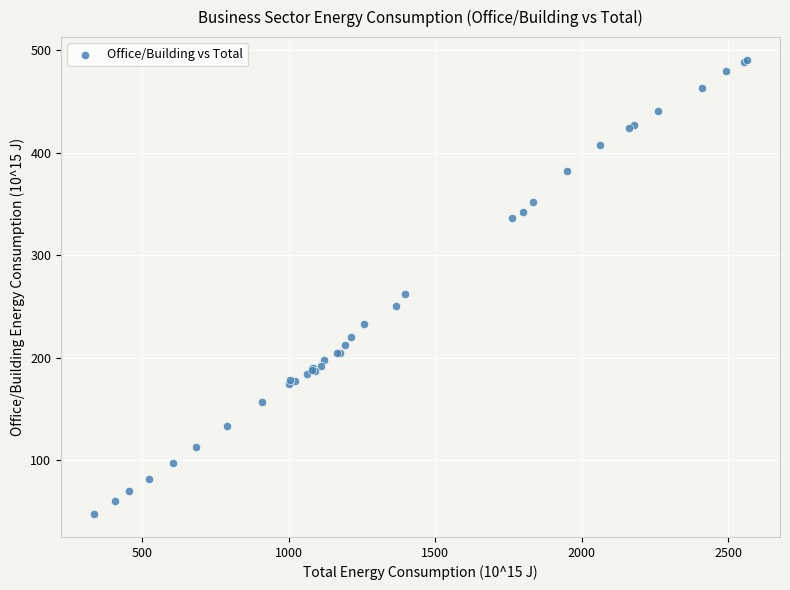

What Y value in the scatter plot is closest to 268?

261.8